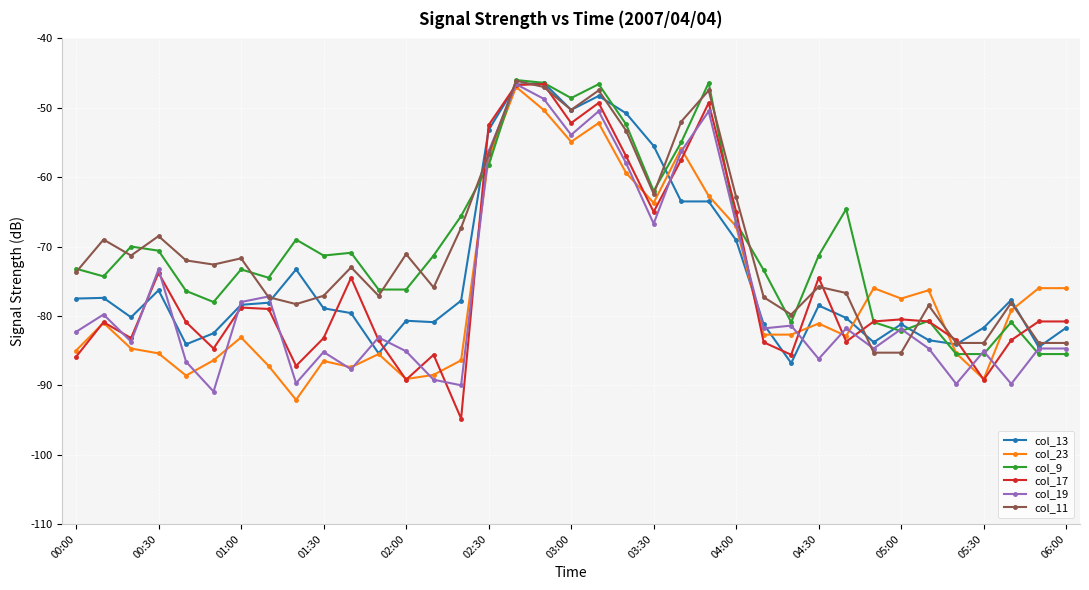

How many data points in col_17 are less than -80?

22